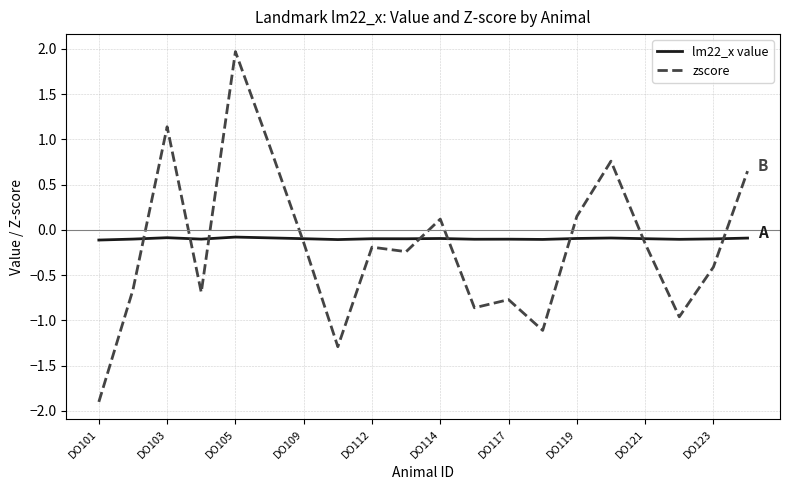

How many lines are shown in the chart?

2